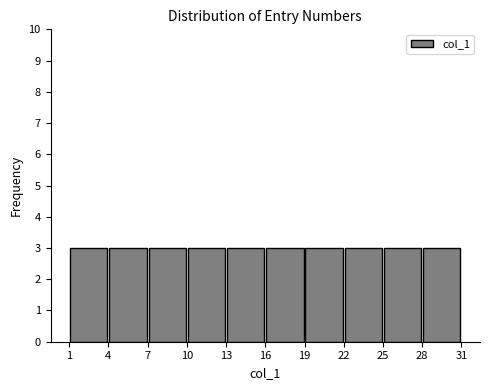

Reading left to right, transcribe this chart: for each bar, give the range it covers on the x-axis and its height. The values are not printed on the chart, so give them approximately, as read against the axis.

1 to 4: 3
4 to 7: 3
7 to 10: 3
10 to 13: 3
13 to 16: 3
16 to 19: 3
19 to 22: 3
22 to 25: 3
25 to 28: 3
28 to 31: 3